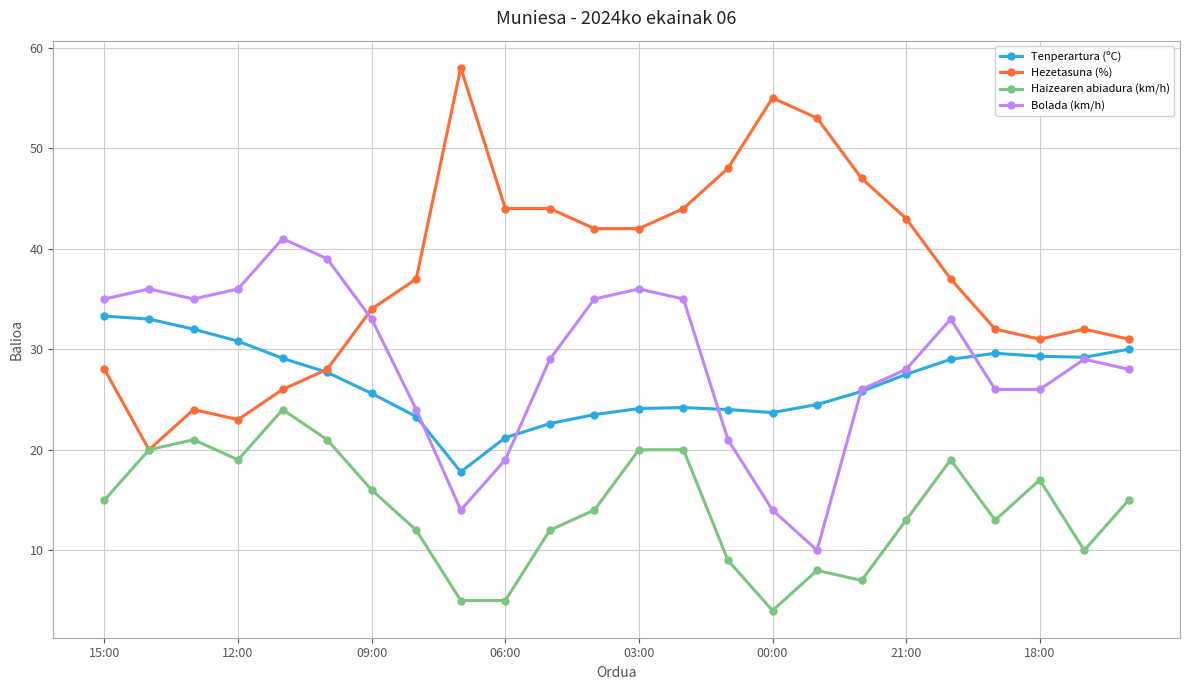

Which series has the largest total across all categories?

Hezetasuna (%)